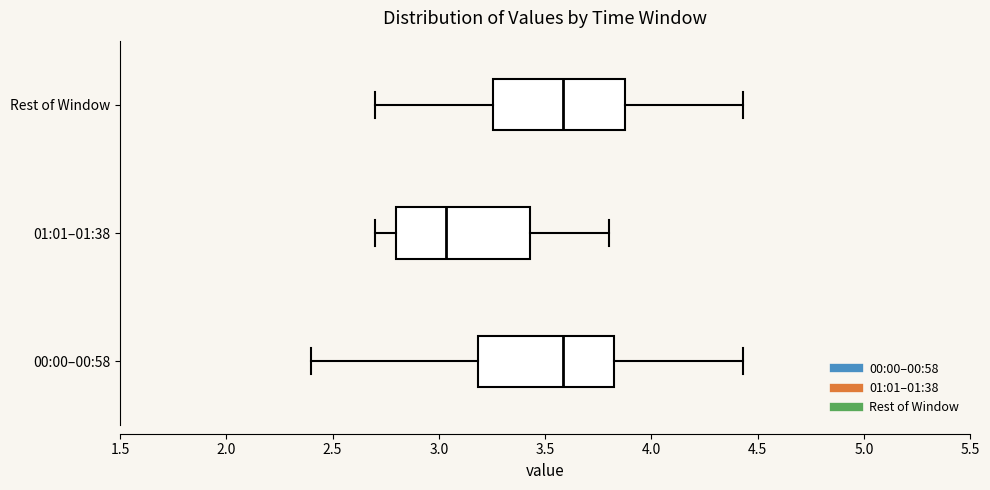

Where is the left edge of the box for 01:01–01:38 on the x-axis? The values are not printed on the chart, so give them approximately, as read against the axis.

2.80